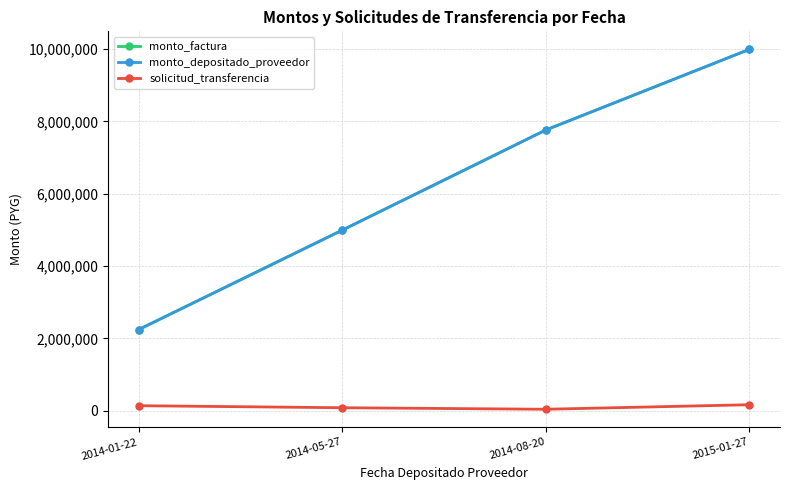

True or false: solicitud_transferencia and monto_factura cross at least once.

False